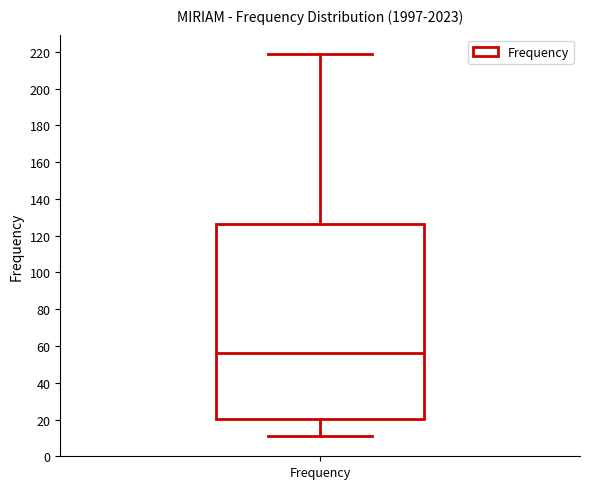

Transcribe this box plot: give where the median line is, the range the box spans, and where the two whiskers end, as read against the y-axis. The values are not printed on the chart, so give them approximately, as read against the axis.

median 56, box 20 to 126, whiskers 12 to 220